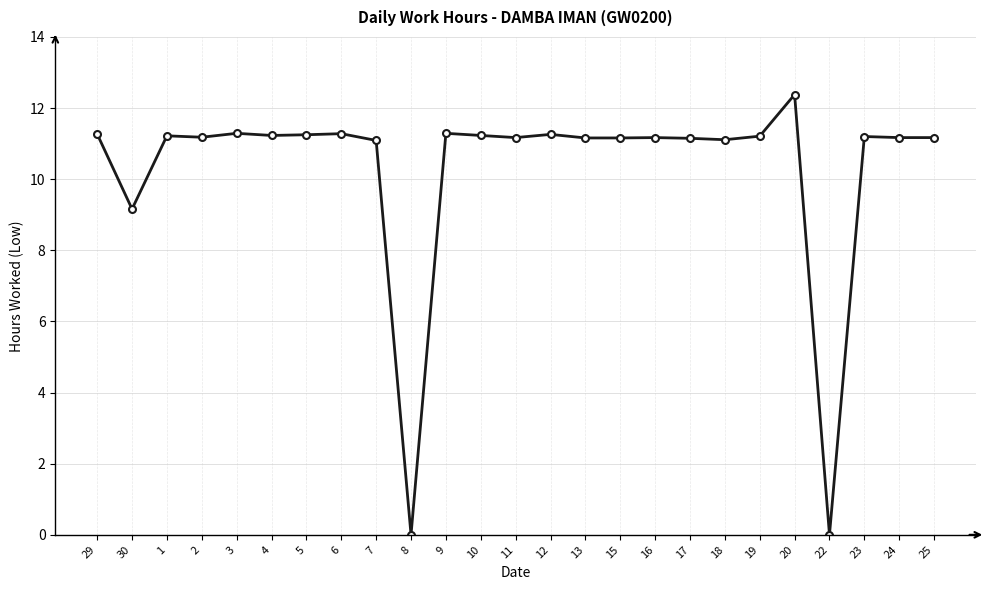

At which label is the value closest to 6?

30